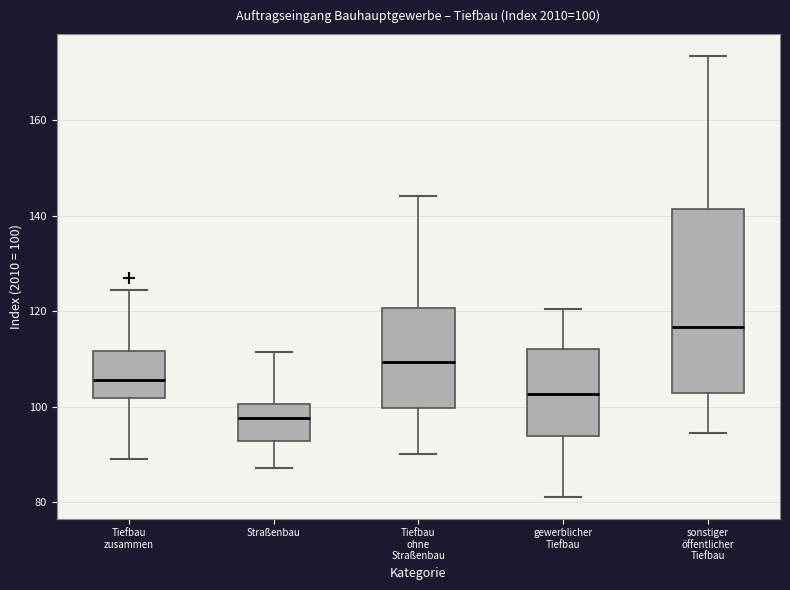

Comparing the boxes themselves (not the whiskers), which one is the tallest?

sonstiger öffentlicher Tiefbau